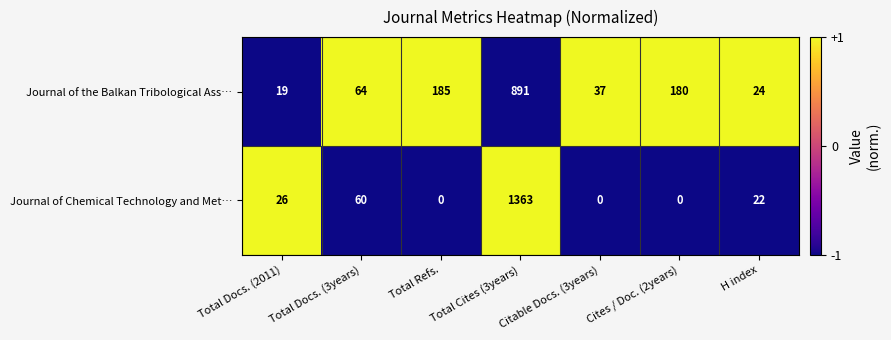

Is the value of Journal of Chemical Technology and Met… at Total Cites (3years) greater than the value of Journal of the Balkan Tribological Ass… at Cites / Doc. (2years)?

Yes